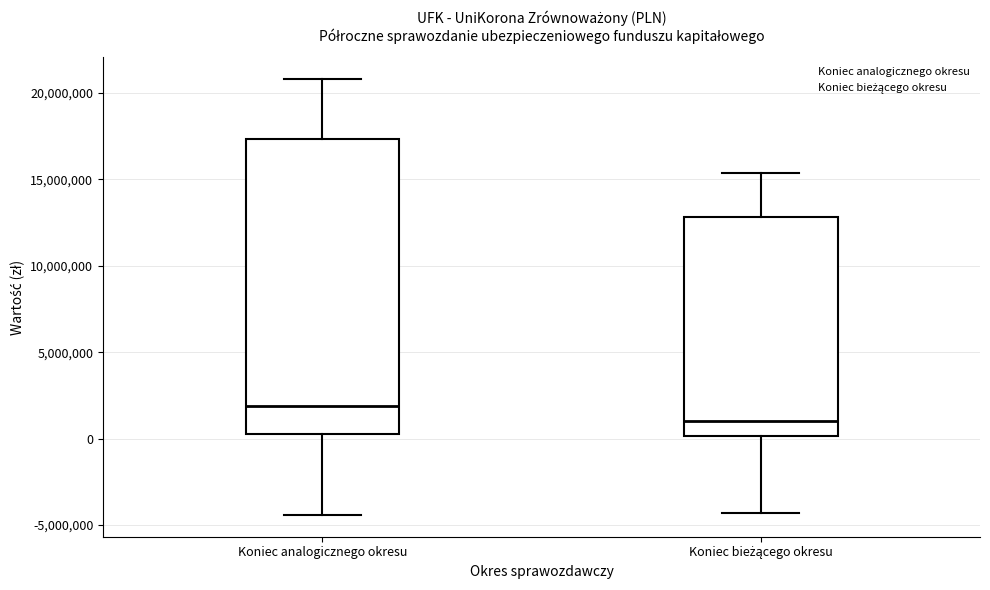

Reading left to right, transcribe this box plot: for each box, give where its median line is, the range the box spans, and where its two whiskers end, as read against the y-axis. The values are not printed on the chart, so give them approximately, as read against the axis.

Koniec analogicznego okresu: median 2000000, box 500000 to 17500000, whiskers -4500000 to 21000000
Koniec bieżącego okresu: median 1000000, box 0 to 13000000, whiskers -4500000 to 15500000